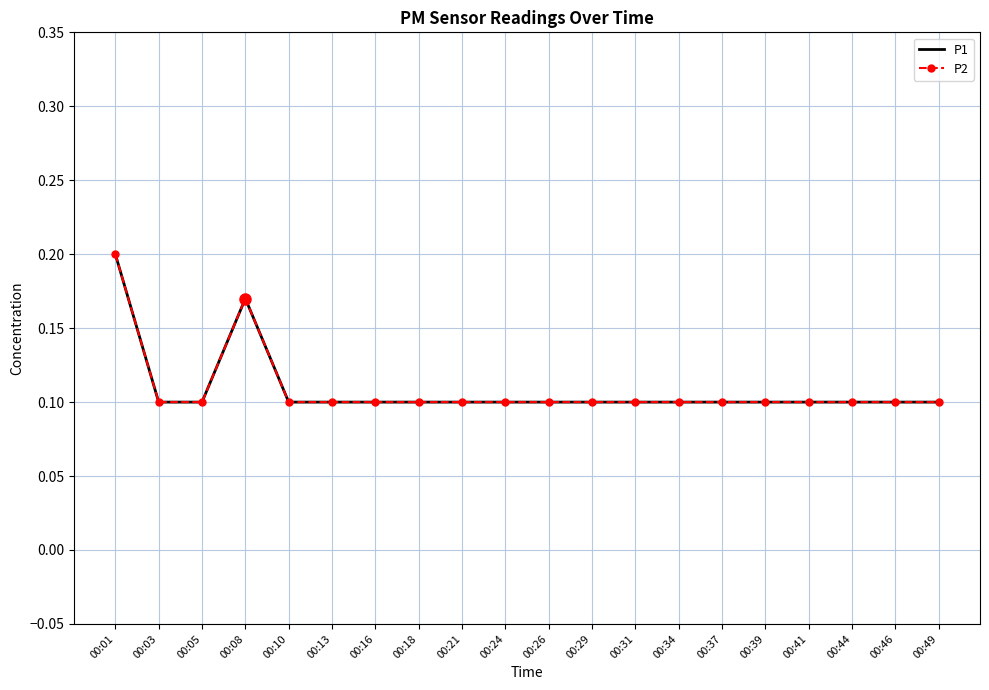

At 00:37, list the series in order from largest to smallest.

P1, P2